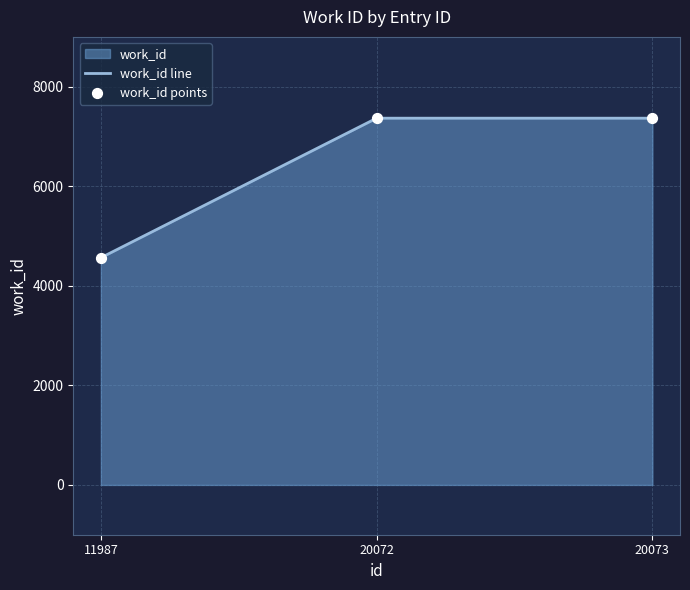

The chart shows a value of 7367 at 20073. True or false?

True